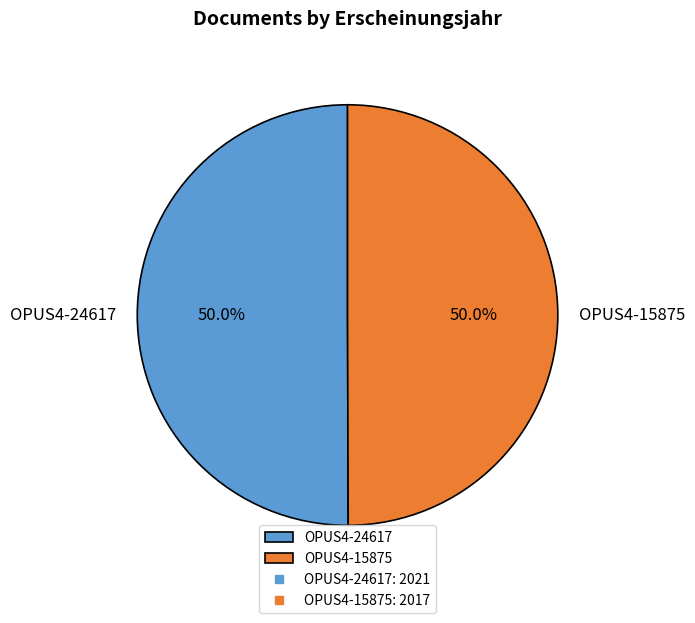

Do OPUS4-24617 and OPUS4-15875 together represent more than half of the pie?

Yes